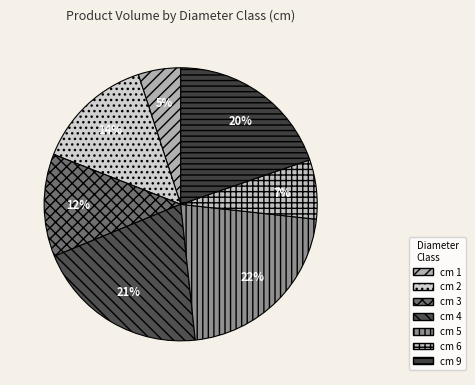

Does any single category account for the majority?

No